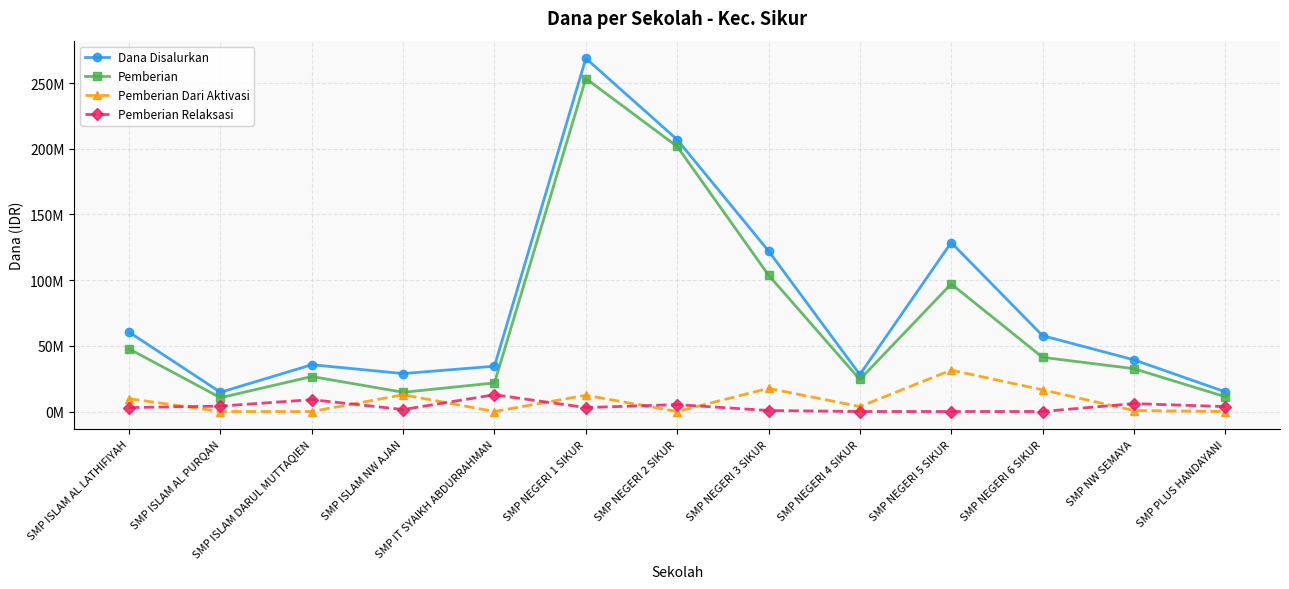

In Pemberian, how many points are higher than both neighbors (excluding endpoints)?

3